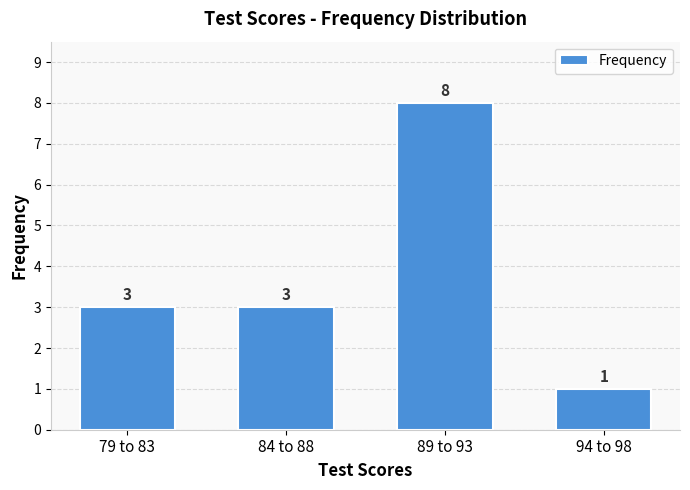

Reading right to left, transcribe all the data shown in this chart.

94 to 98=1	89 to 93=8	84 to 88=3	79 to 83=3